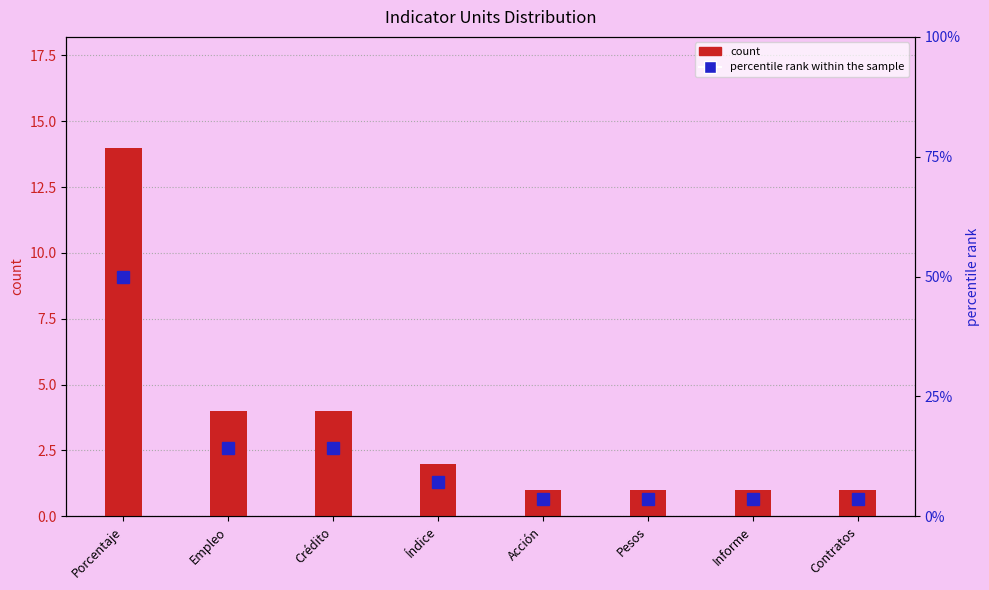

The value of count at Acción is 1.0. True or false?

True